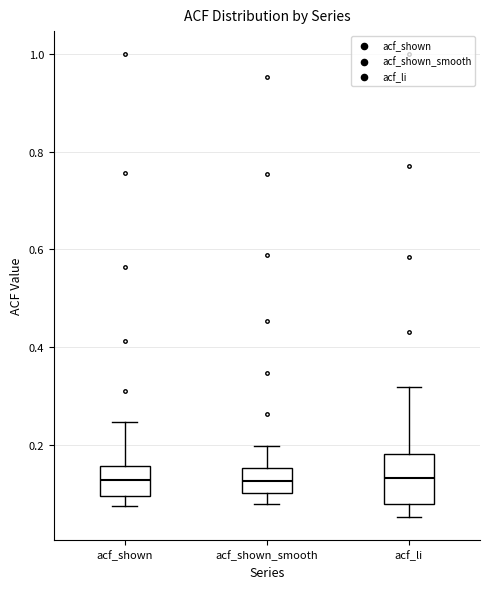

Comparing the boxes themselves (not the whiskers), which one is the tallest?

acf_li